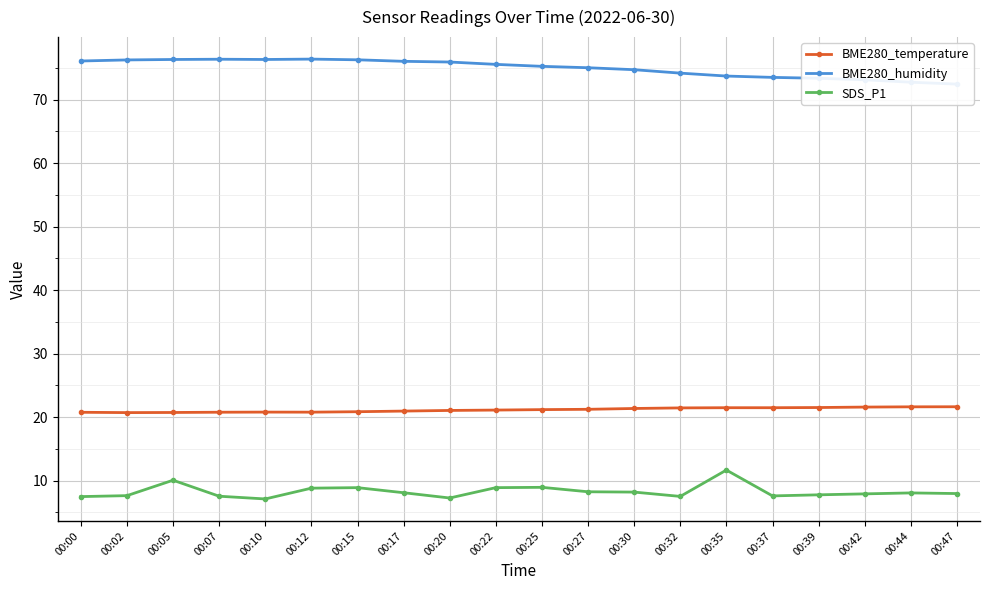

What is the spread (max minus min) of values at 00:25?

66.3